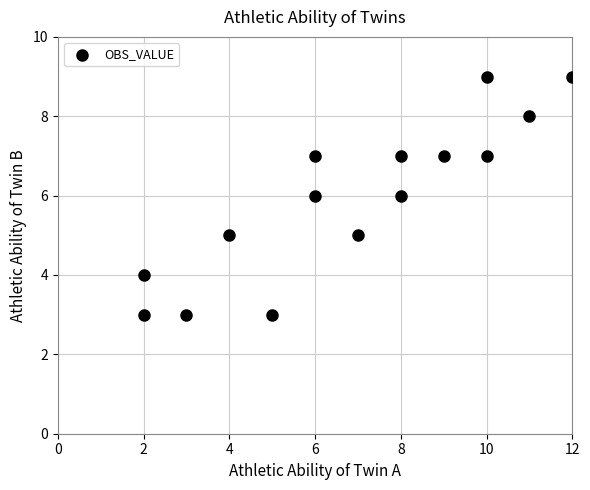

What is the range of Y values (max minus min)?

6